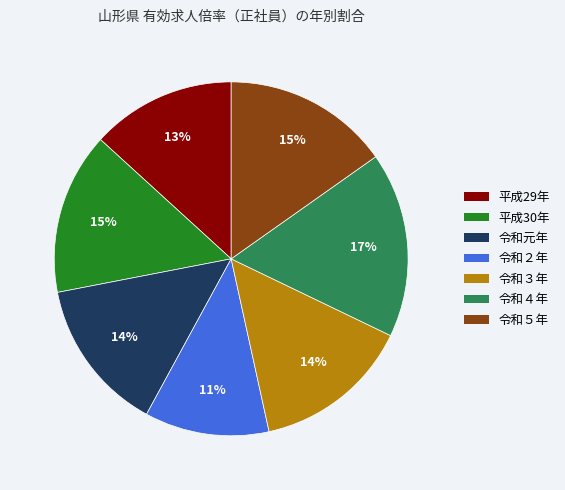

The 令和５年 slice represents 15% of the pie. True or false?

True